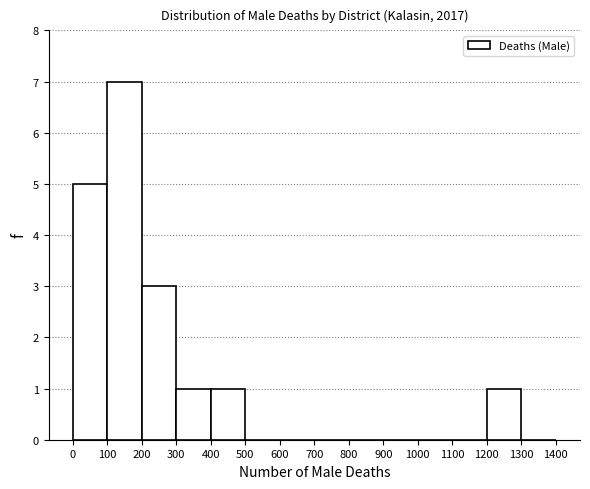

Over which range of the x-axis is the bar tallest?

100 to 200